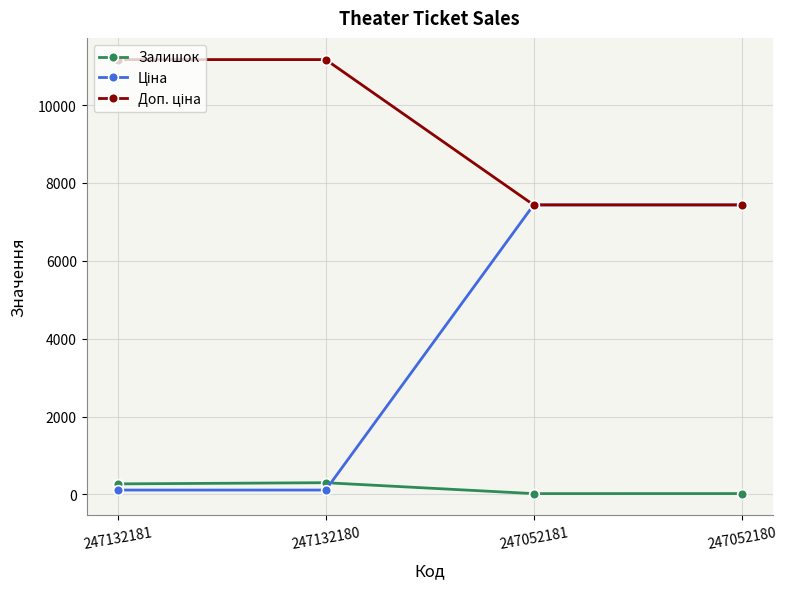

At how many categories does at least one series exceed 1222?

4